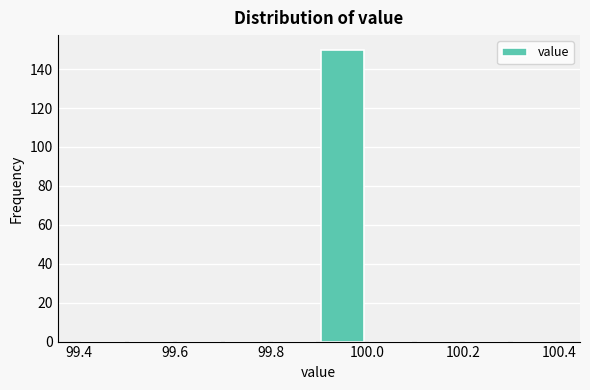

Reading left to right, list every bar in this chart as the range it spans on the x-axis followed by its height. The values are not printed on the chart, so give them approximately, as read against the axis.

99.4 to 99.5: 0
99.5 to 99.6: 0
99.6 to 99.7: 0
99.7 to 99.8: 0
99.8 to 99.9: 0
99.9 to 100.0: 150
100.0 to 100.1: 0
100.1 to 100.2: 0
100.2 to 100.3: 0
100.3 to 100.4: 0